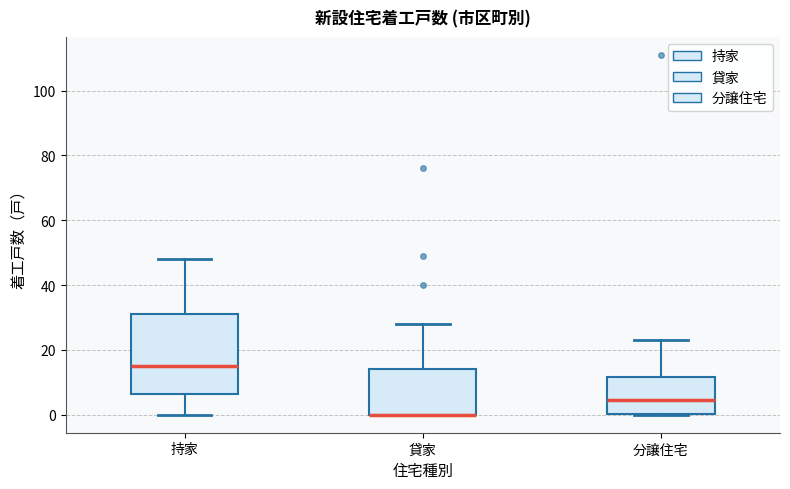

Where is the lower edge of the box for 貸家 on the y-axis? The values are not printed on the chart, so give them approximately, as read against the axis.

0